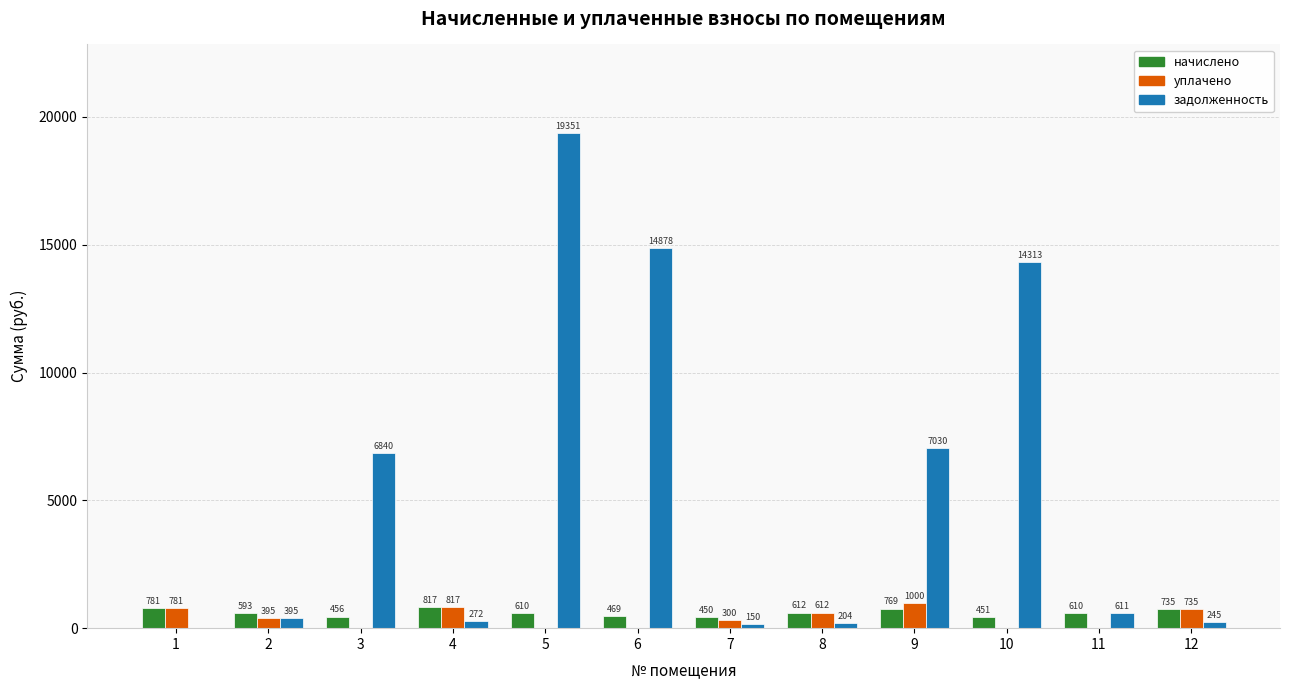

Which series has the largest total across all categories?

задолженность